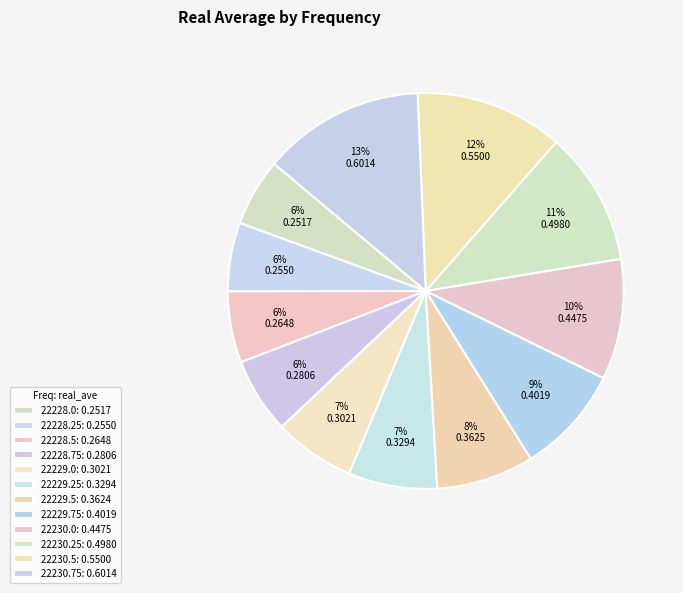

Is there a majority slice in this chart?

No